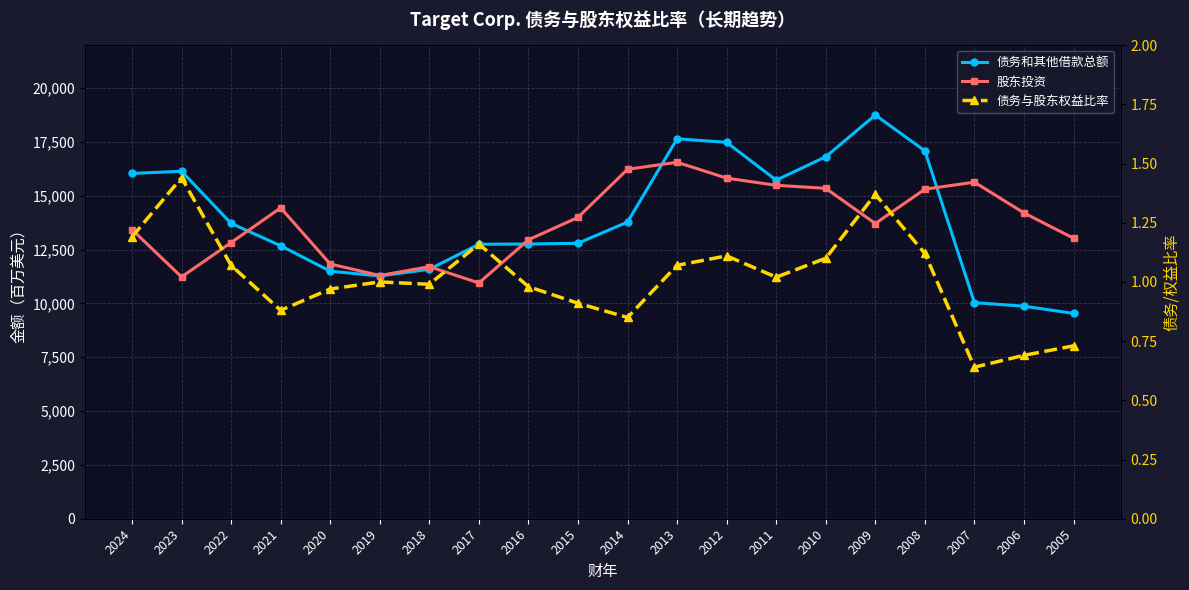

Is it true that 债务与股东权益比率 equals 1.1 at 2008?

True